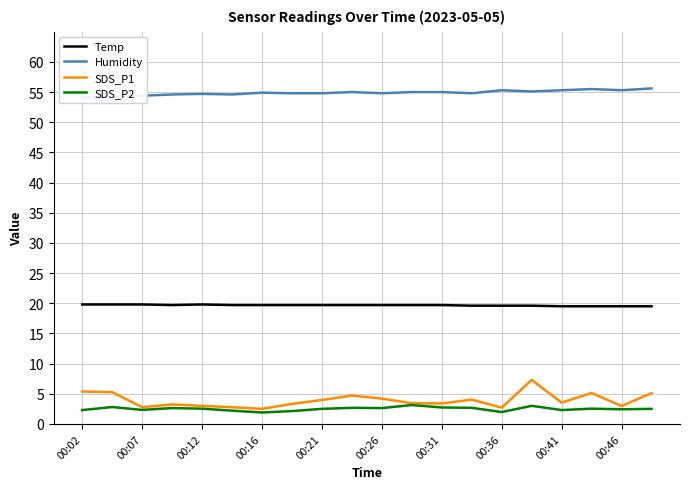

In Humidity, how many points are lower than both neighbors (excluding endpoints)?

5